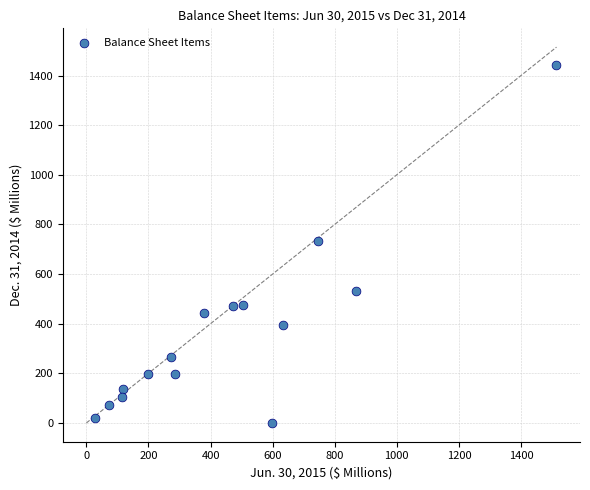

What is the range of X values (max minus min)?

1486.6